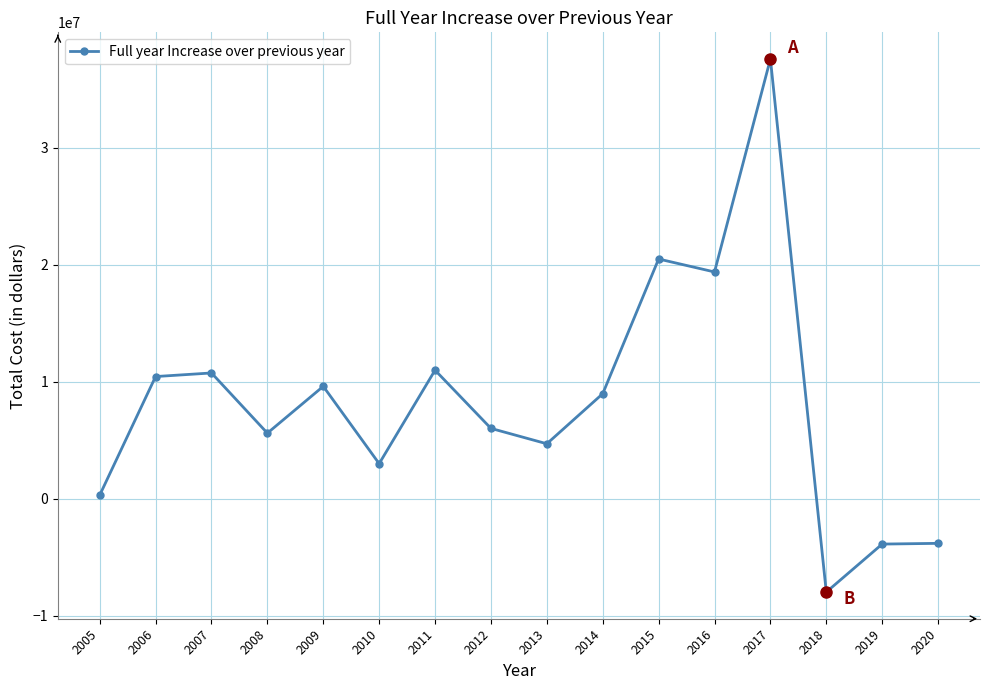

How many lines are shown in the chart?

1